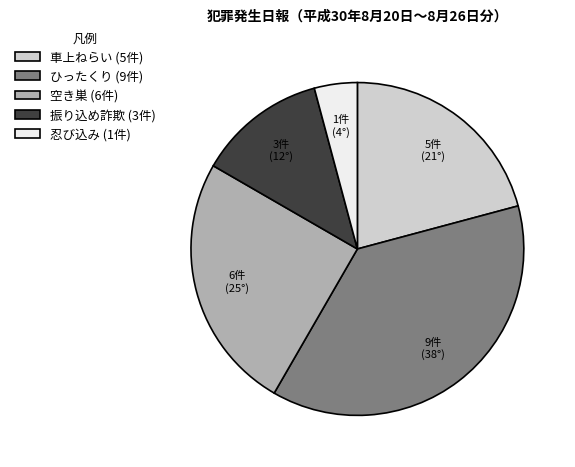

How many segments does this pie chart have?

5